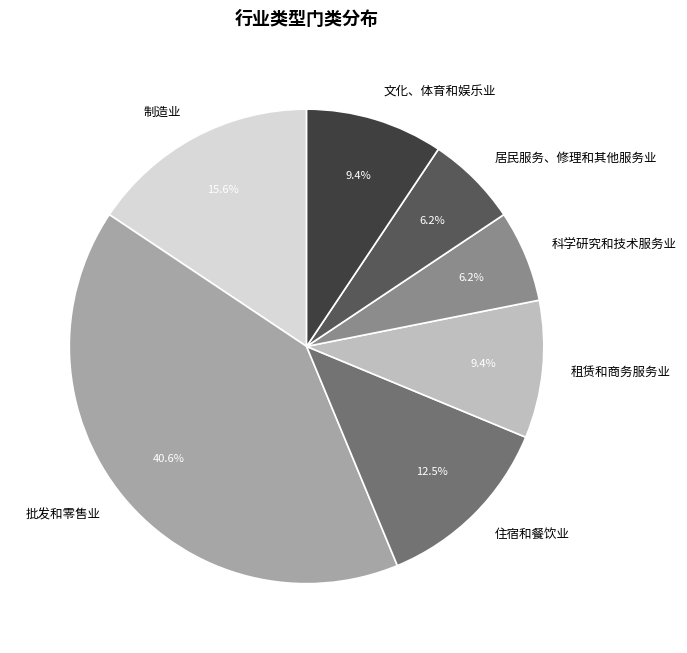

The 文化、体育和娱乐业 slice represents 24% of the pie. True or false?

False